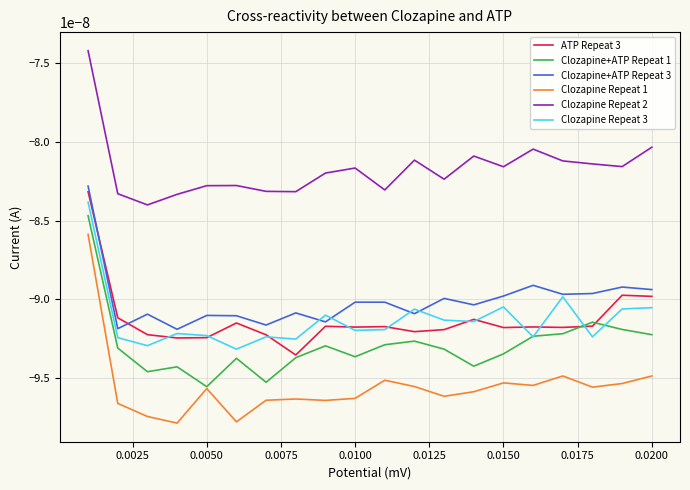

Does the chart have visible grid lines?

Yes